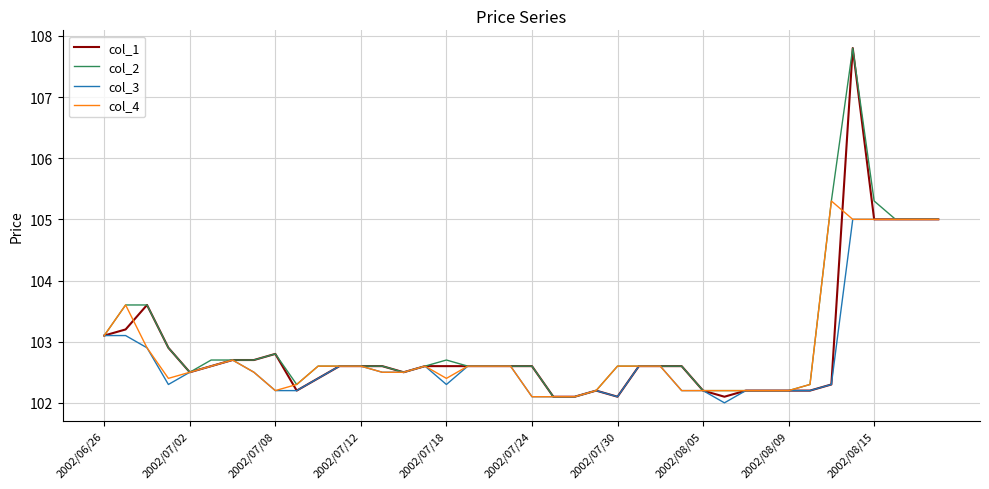

What is the average value of the col_3 series?

102.7